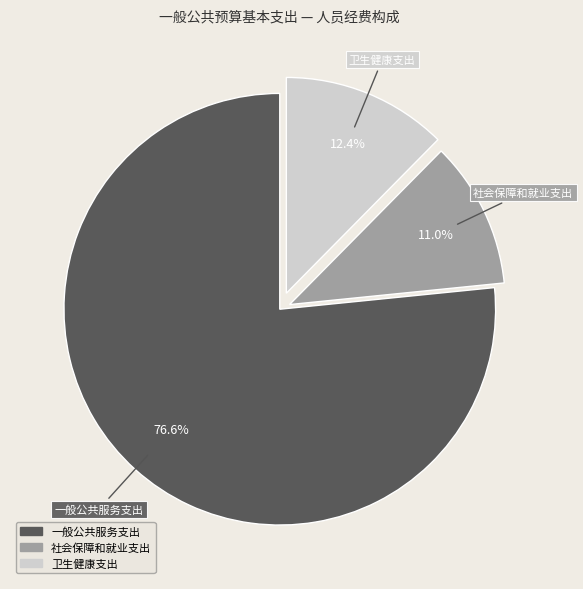

Which category has the smallest portion of the pie?

社会保障和就业支出